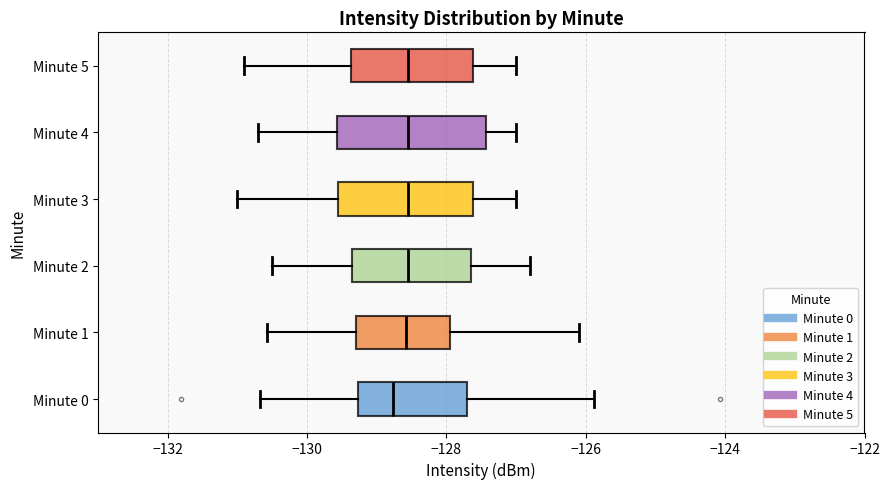

Reading bottom to top, transcribe this box plot: for each box, give where its median line is, the range the box spans, and where its two whiskers end, as read against the x-axis. The values are not printed on the chart, so give them approximately, as read against the axis.

Minute 0: median -128.8, box -129.2 to -127.8, whiskers -130.6 to -125.8
Minute 1: median -128.6, box -129.4 to -128.0, whiskers -130.6 to -126.0
Minute 2: median -128.6, box -129.4 to -127.6, whiskers -130.4 to -126.8
Minute 3: median -128.6, box -129.6 to -127.6, whiskers -131.0 to -127.0
Minute 4: median -128.6, box -129.6 to -127.4, whiskers -130.6 to -127.0
Minute 5: median -128.6, box -129.4 to -127.6, whiskers -130.8 to -127.0